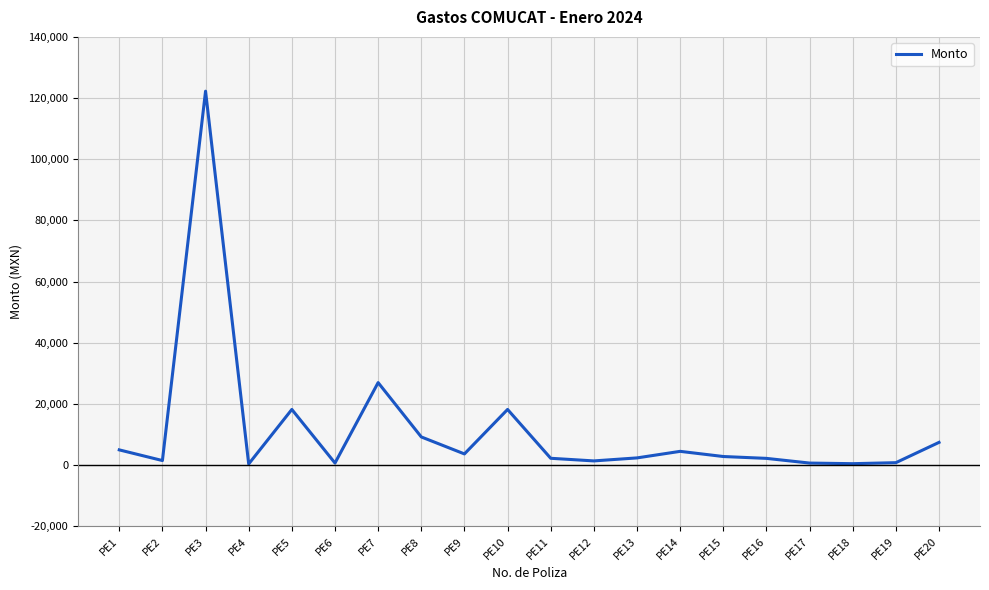

What is the ratio of the value at PE14 to the value at PE8?

0.5